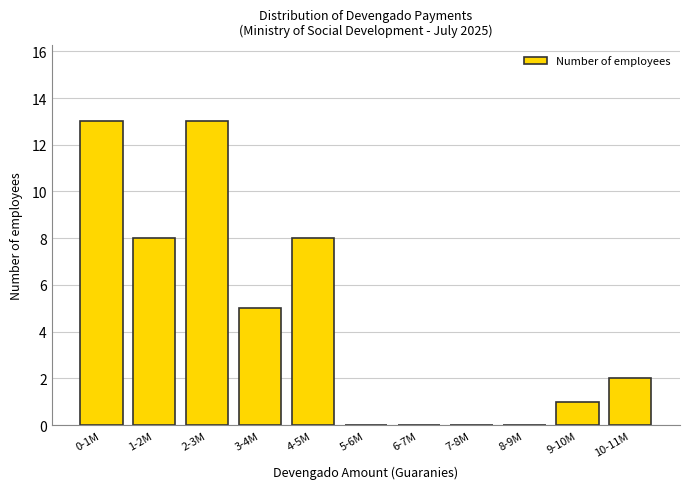

Reading left to right, list all the values displayed in this chart.

0-1M=13	1-2M=8	2-3M=13	3-4M=5	4-5M=8	5-6M=0	6-7M=0	7-8M=0	8-9M=0	9-10M=1	10-11M=2